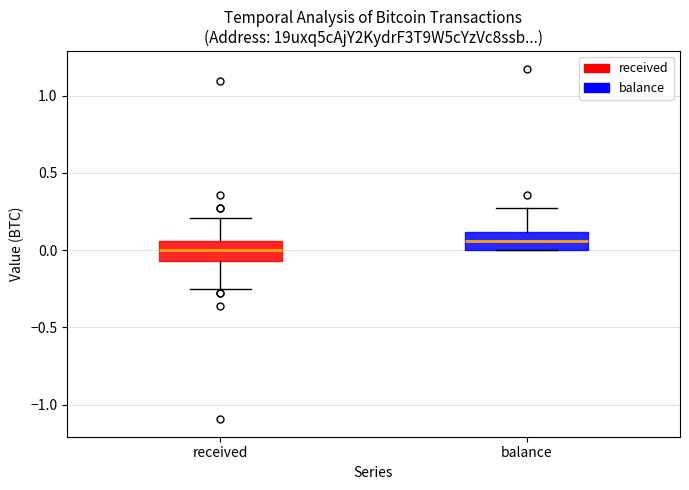

Where is the lower edge of the box for balance on the y-axis? The values are not printed on the chart, so give them approximately, as read against the axis.

0.00